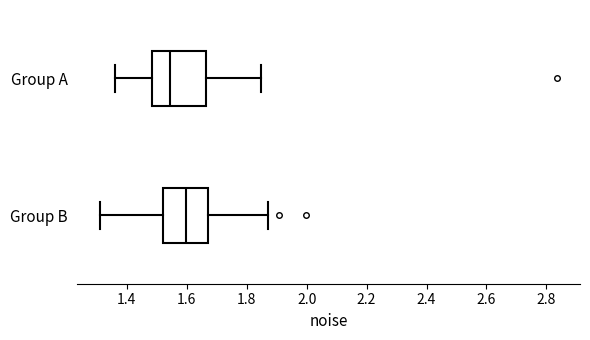

Reading bottom to top, read every box against the x-axis: the position of its median line, the range the box covers, and the ends of its whiskers. The values are not printed on the chart, so give them approximately, as read against the axis.

Group B: median 1.60, box 1.52 to 1.68, whiskers 1.32 to 1.88
Group A: median 1.54, box 1.48 to 1.66, whiskers 1.36 to 1.84